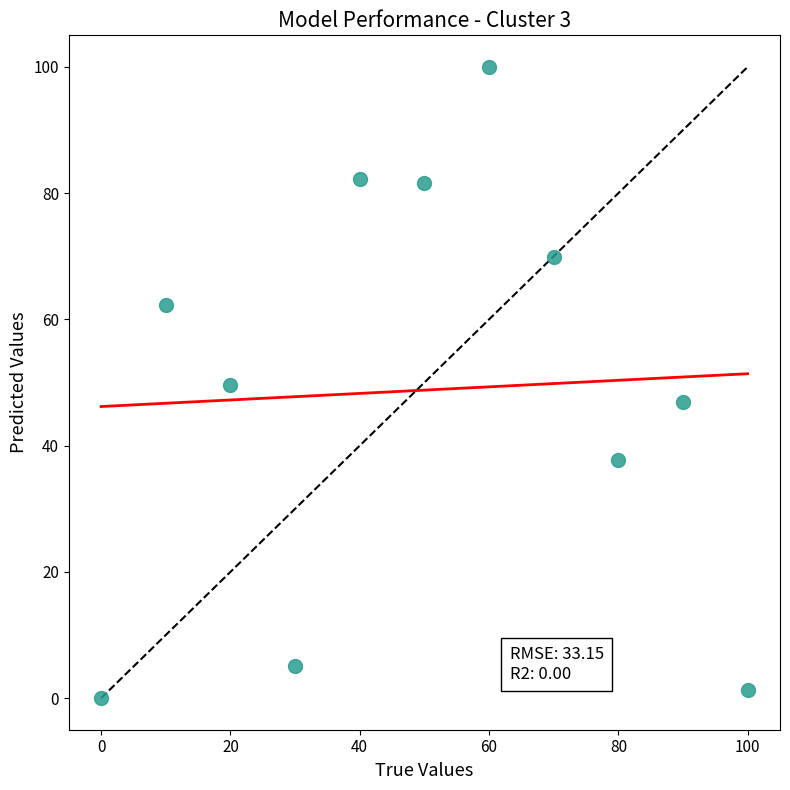

What is the average X value?

50.0